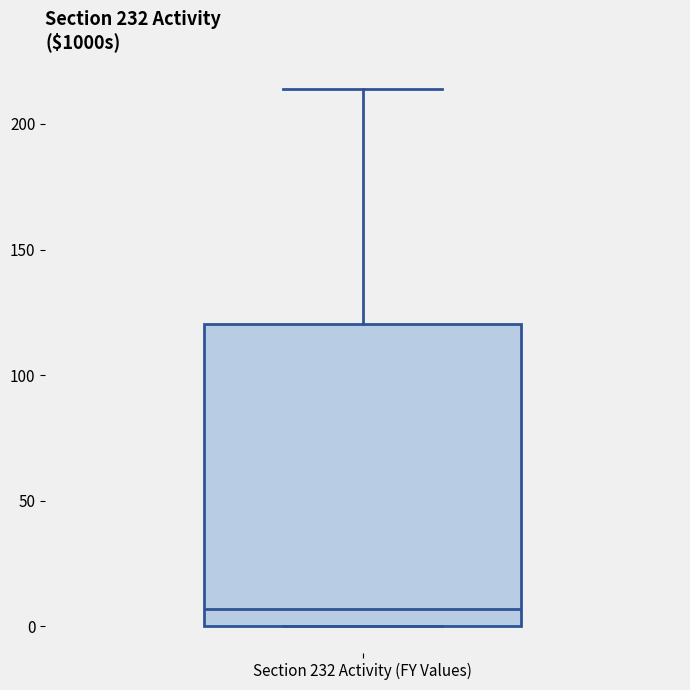

Where is the lower edge of the box for Section 232 Activity (FY Values) on the y-axis? The values are not printed on the chart, so give them approximately, as read against the axis.

0